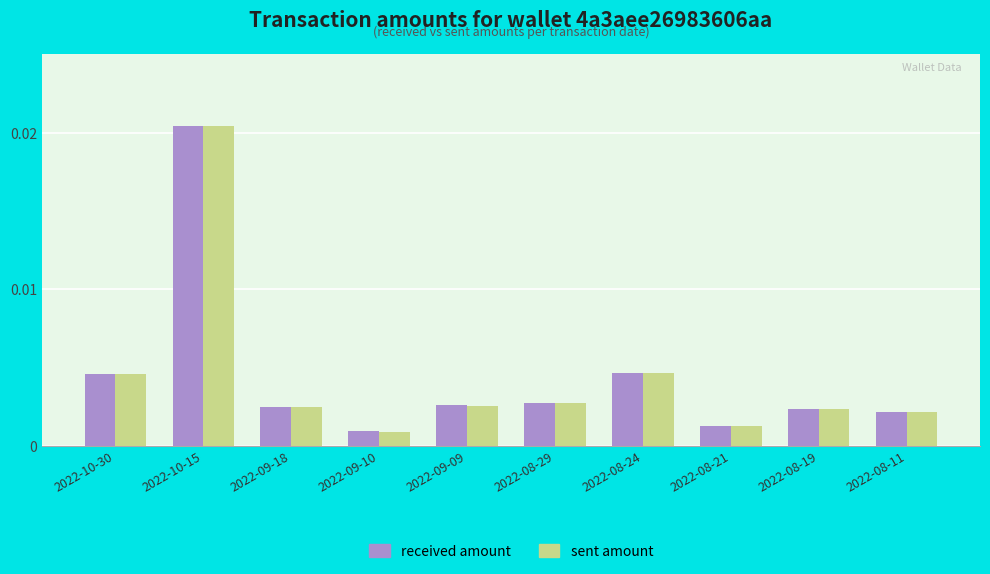

At how many categories does at least one series exceed 0?

10